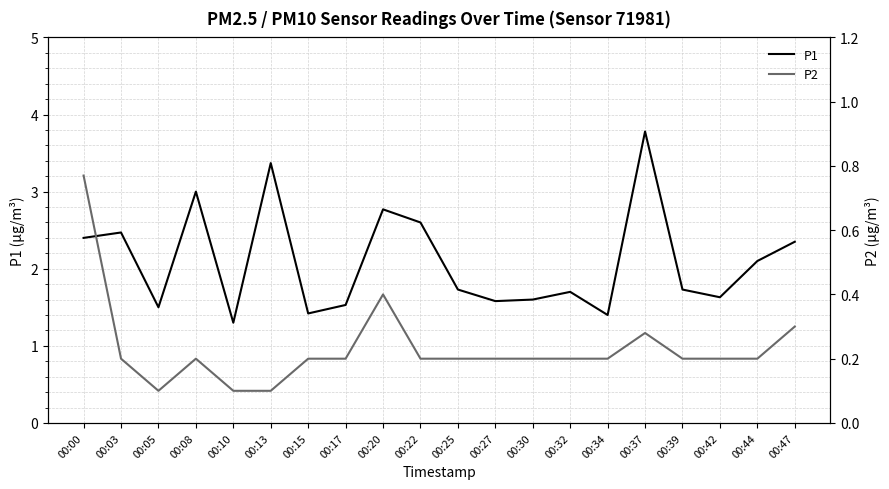

Reading left to right, list all the values displayed in this chart.

P1: 2.4	2.5	1.5	3.0	1.3	3.4	1.4	1.5	2.8	2.6	1.7	1.6	1.6	1.7	1.4	3.8	1.7	1.6	2.1	2.4
P2: 0.8	0.2	0.1	0.2	0.1	0.1	0.2	0.2	0.4	0.2	0.2	0.2	0.2	0.2	0.2	0.3	0.2	0.2	0.2	0.3